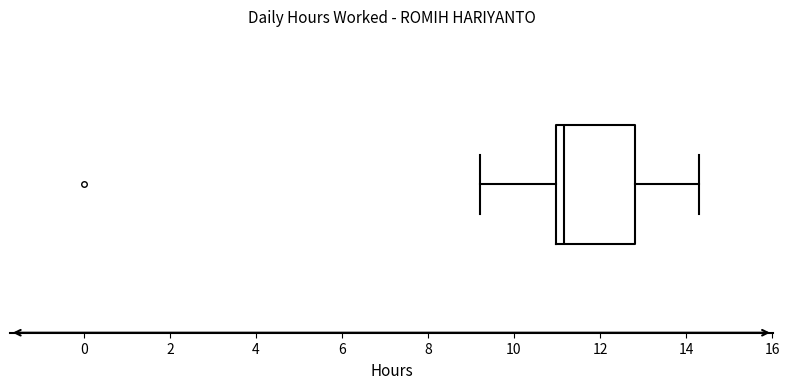

Transcribe this box plot: give where the median line is, the range the box spans, and where the two whiskers end, as read against the x-axis. The values are not printed on the chart, so give them approximately, as read against the axis.

median 11.2, box 11.0 to 12.8, whiskers 9.2 to 14.4